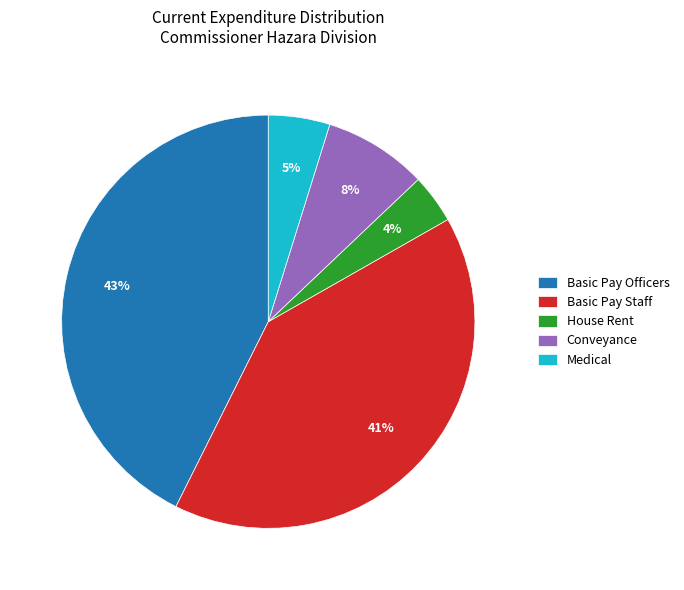

Combined, do Basic Pay Officers and Basic Pay Staff account for over 50%?

Yes